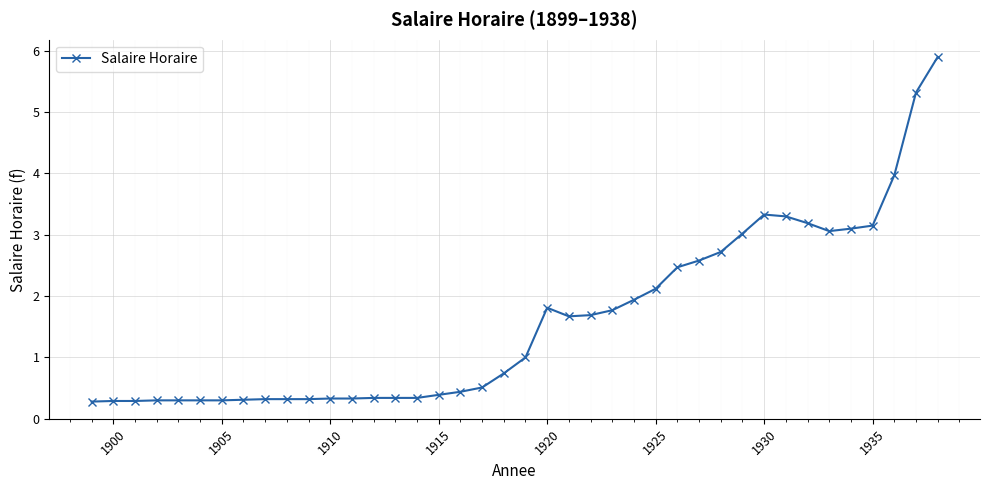

What is the value of the 25th point from the left?

1.8